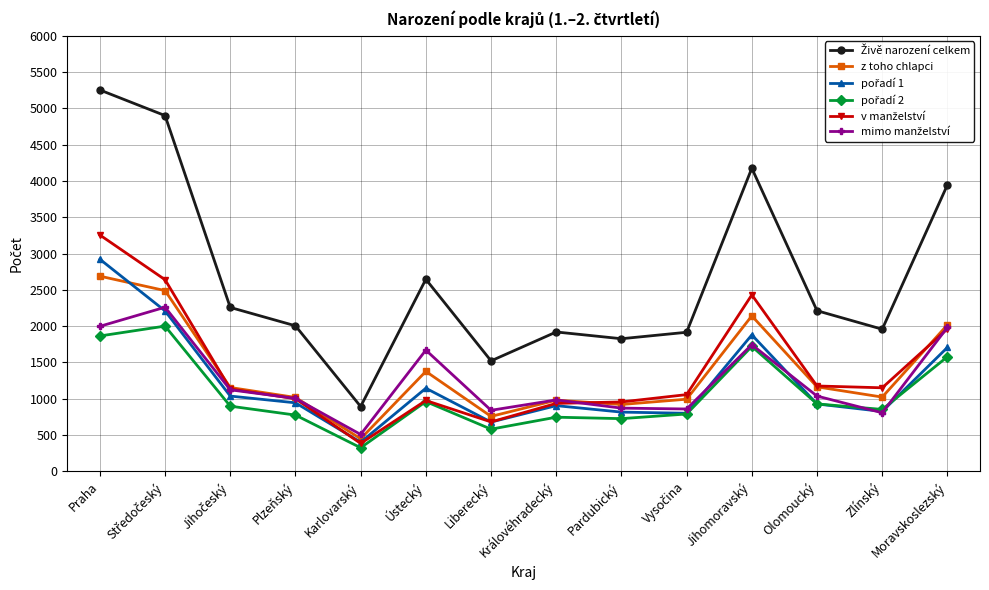

What is the total value across all series at Moravskoslezský?

13196